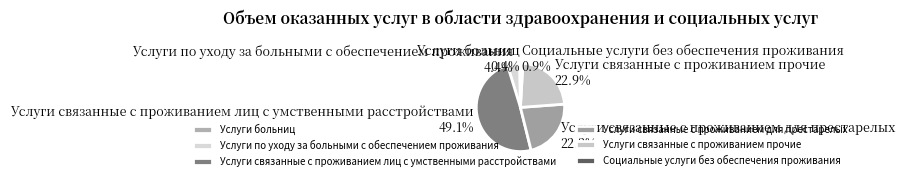

Which slice is the smallest?

Услуги больниц